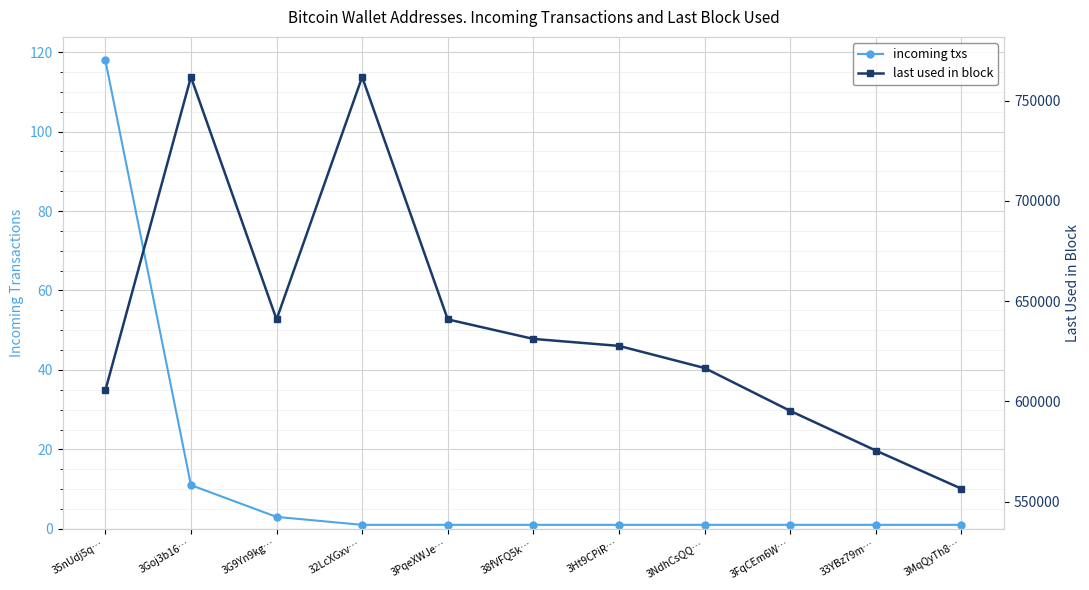

What is the difference between the second highest and minimum values in the last used in block series?

205303